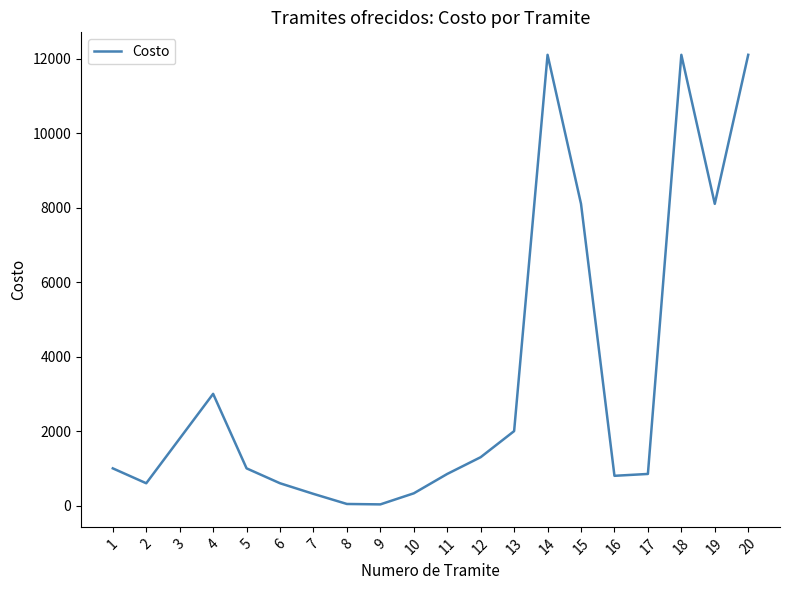

What is the average value?

3351